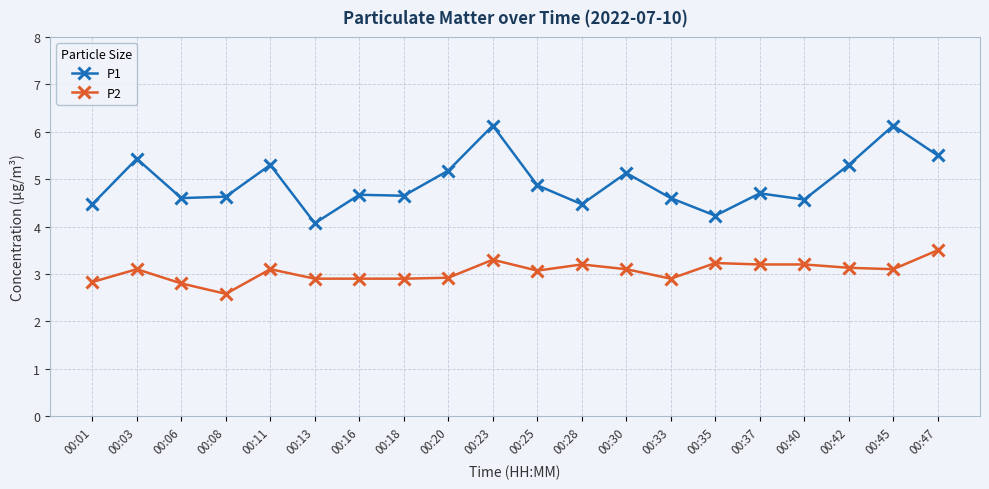

What is the value of the P1 point at the 10th from the left?

6.1